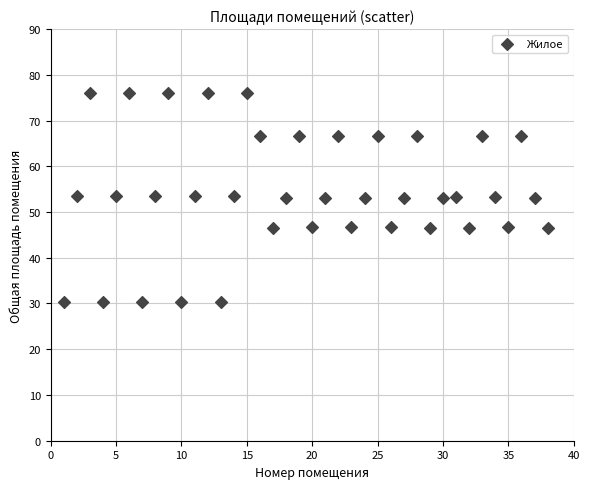

What is the range of Y values (max minus min)?

45.8